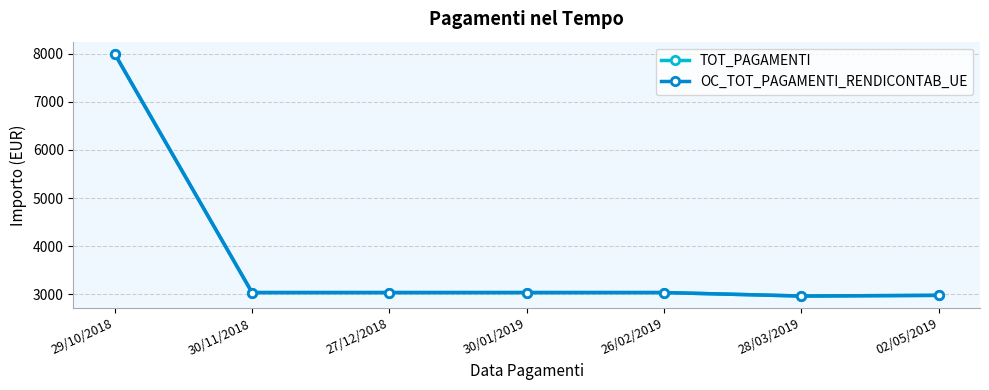

True or false: TOT_PAGAMENTI and OC_TOT_PAGAMENTI_RENDICONTAB_UE cross at least once.

False